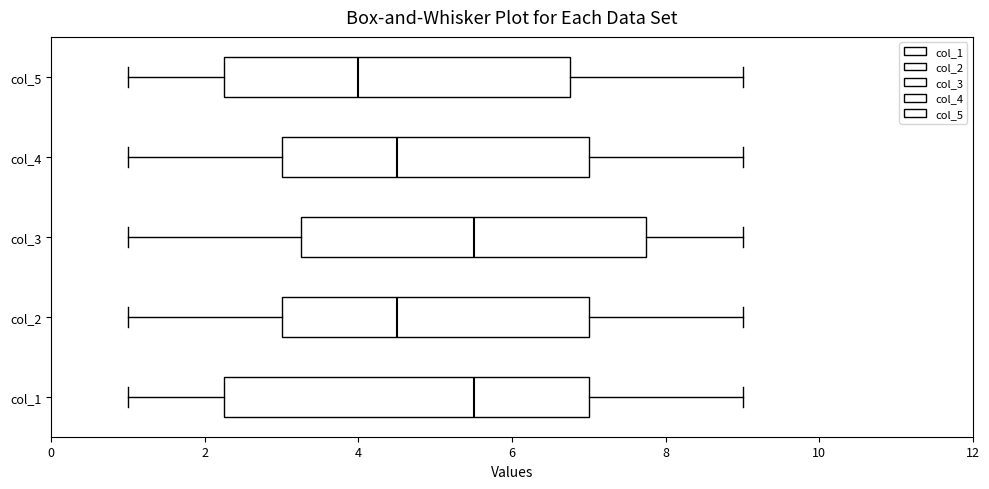

Reading bottom to top, transcribe this box plot: for each box, give where its median line is, the range the box spans, and where its two whiskers end, as read against the x-axis. The values are not printed on the chart, so give them approximately, as read against the axis.

col_1: median 5.6, box 2.2 to 7.0, whiskers 1.0 to 9.0
col_2: median 4.6, box 3.0 to 7.0, whiskers 1.0 to 9.0
col_3: median 5.6, box 3.2 to 7.8, whiskers 1.0 to 9.0
col_4: median 4.6, box 3.0 to 7.0, whiskers 1.0 to 9.0
col_5: median 4.0, box 2.2 to 6.8, whiskers 1.0 to 9.0